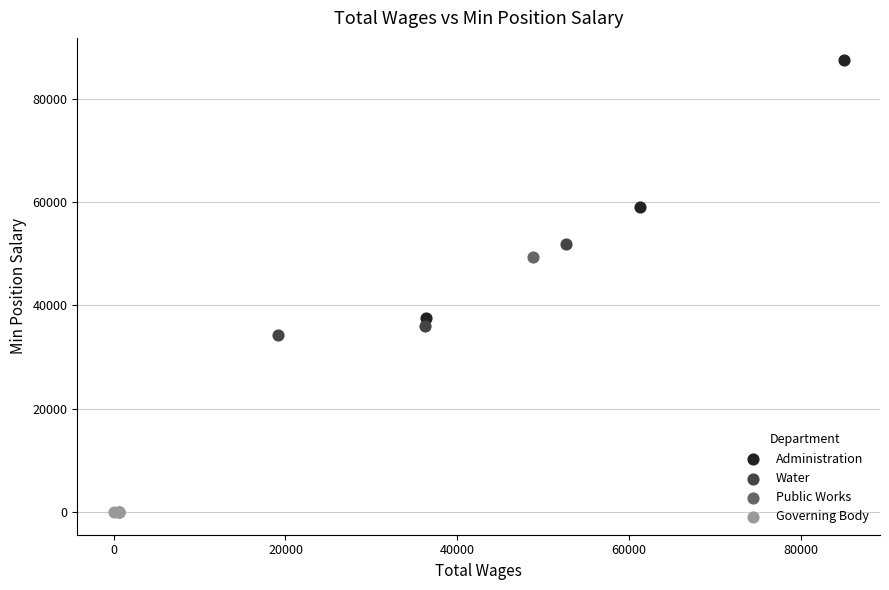

Which series reaches the maximum Y coordinate?

Administration